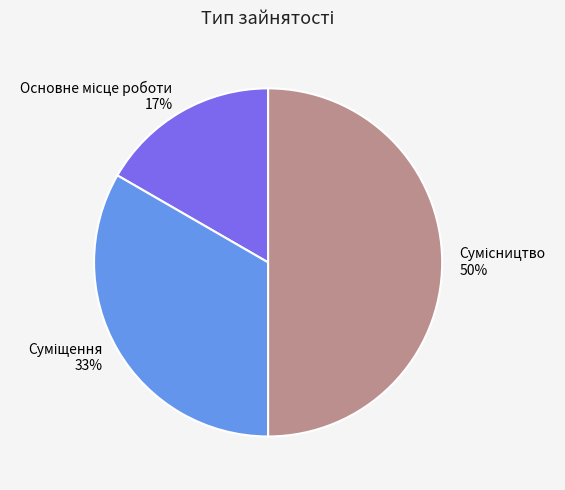

To the nearest percent, what is the average slice percentage?

33%